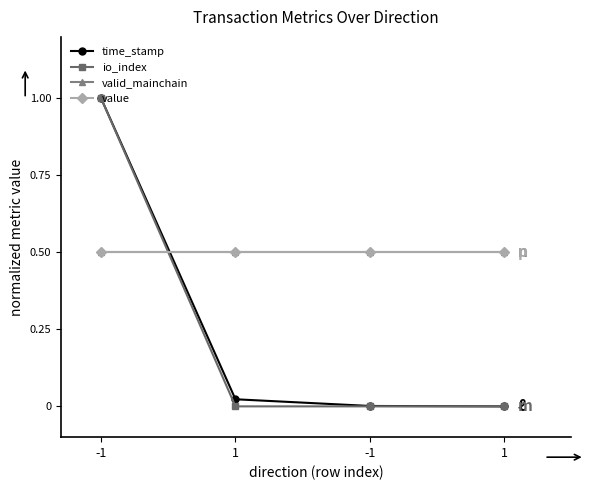

Is this an area chart (filled region under the line)?

No